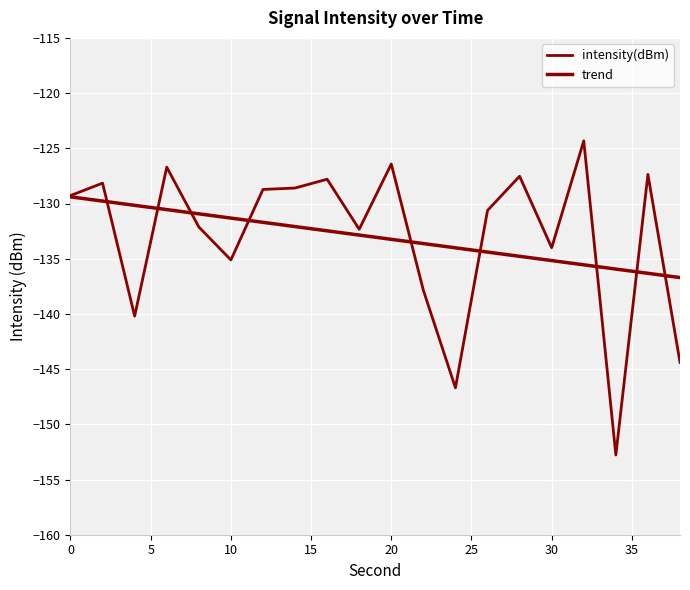

How many points are lower than both their immediate neighbors (excluding endpoints)?

6